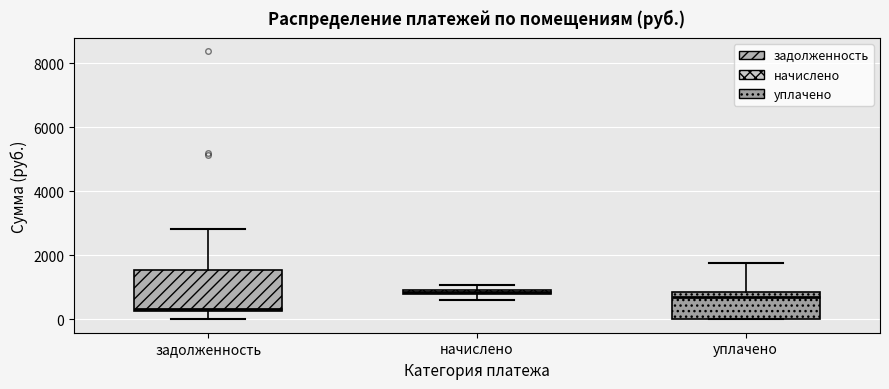

Comparing the boxes themselves (not the whiskers), which one is the tallest?

задолженность